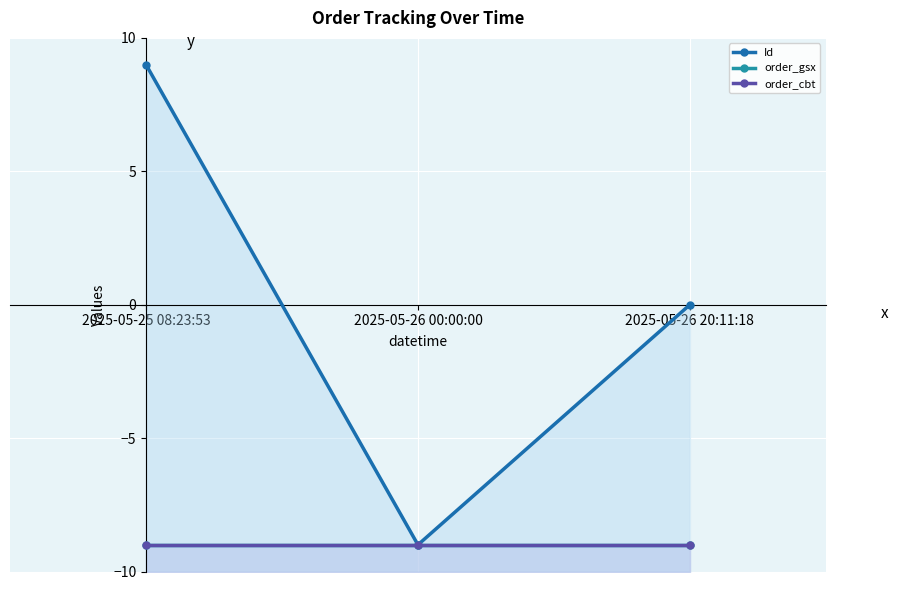

Reading right to left, extract all data points from this chart.

Id: -0.0	-9.0	9.0
order_gsx: -9.0	-9.0	-9.0
order_cbt: -9.0	-9.0	-9.0